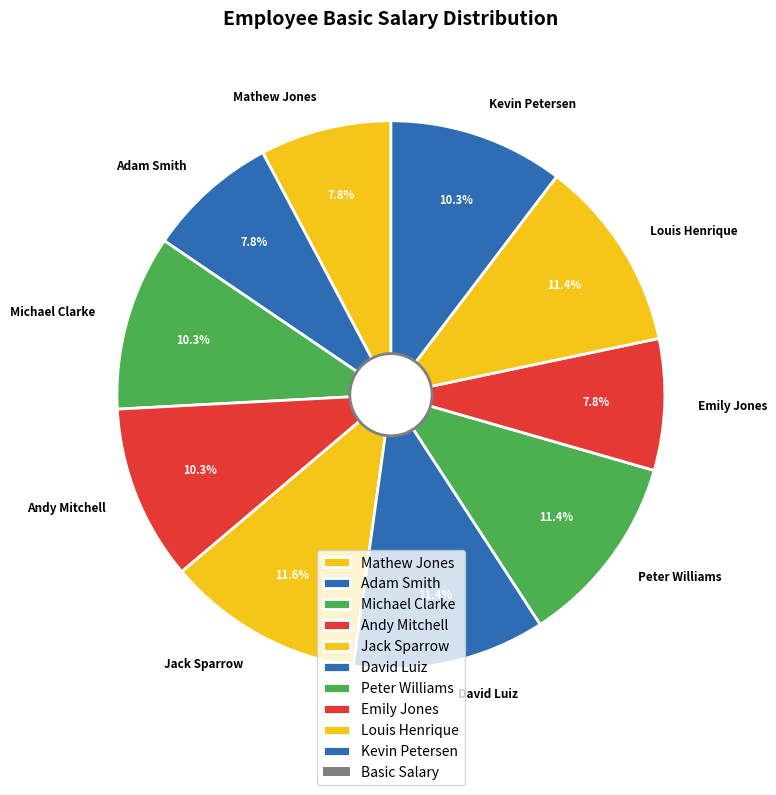

Combined, do Louis Henrique and Jack Sparrow account for over 50%?

No